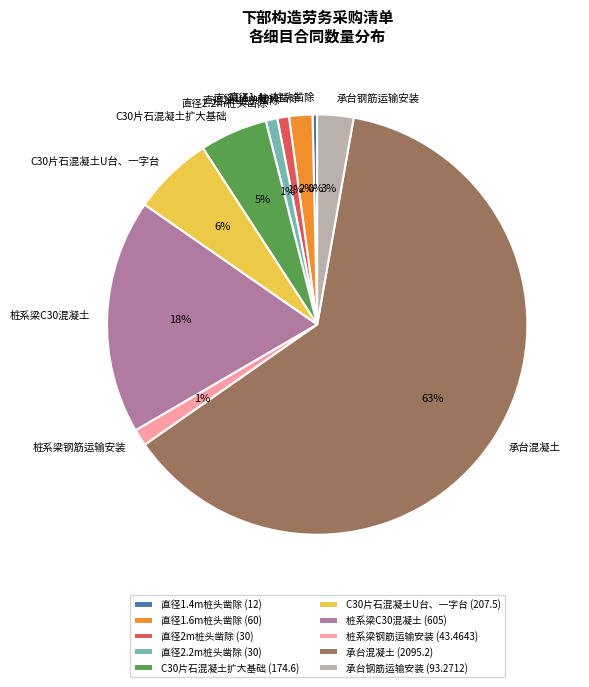

What percentage is the 桩系梁C30混凝土 slice, to the nearest percent?

18%